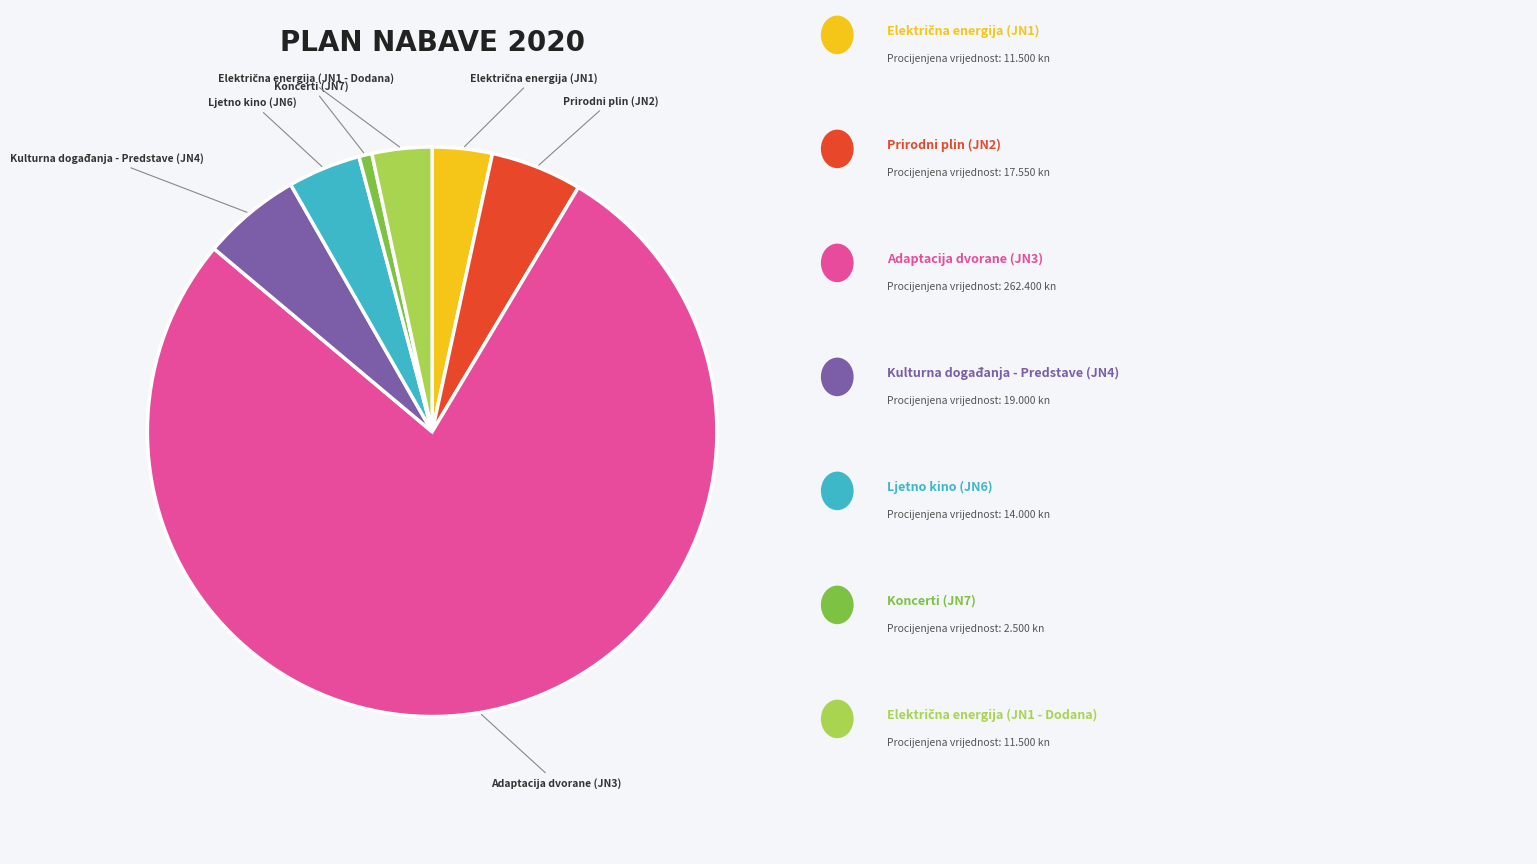

Is there a majority slice in this chart?

Yes